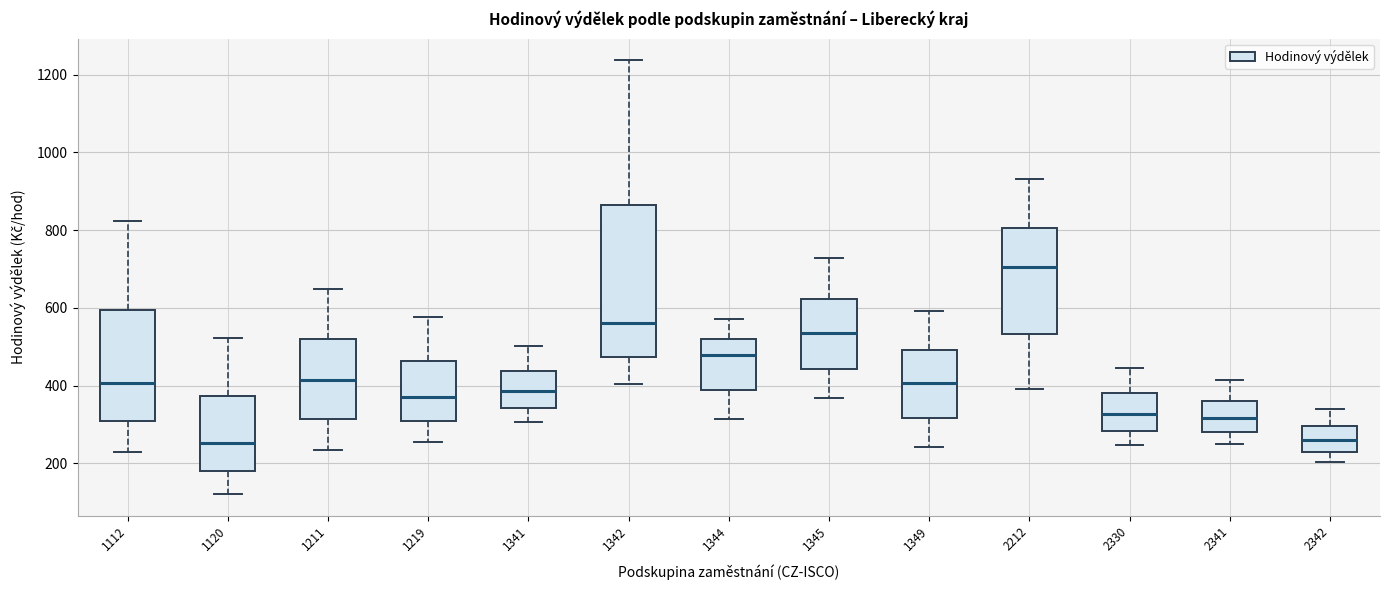

Which box's median line is the highest?

2212